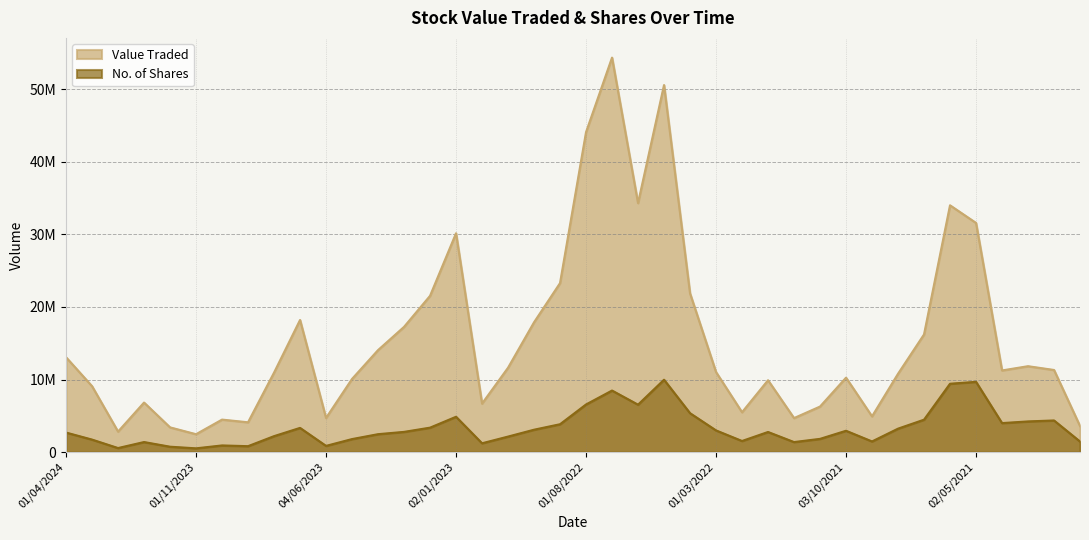

How many distinct data groups are displayed?

2